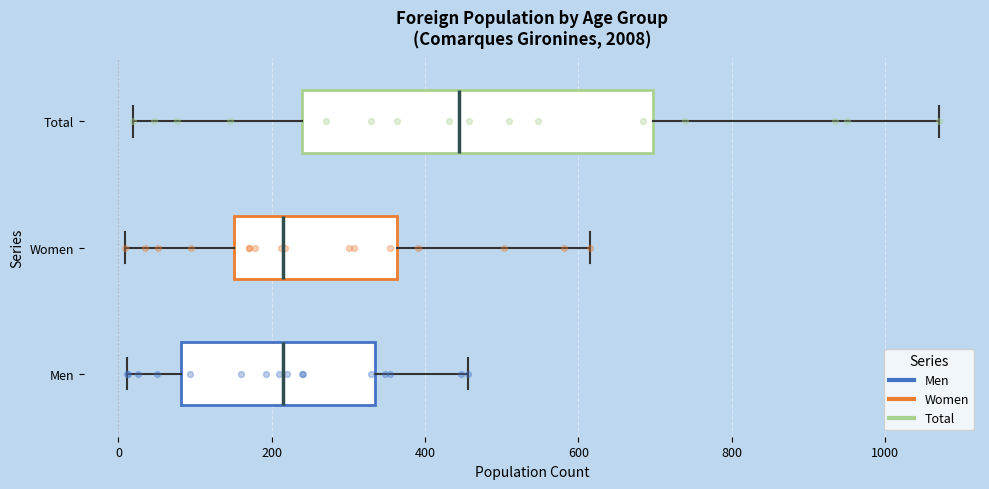

Reading bottom to top, read every box against the x-axis: the position of its median line, the range the box covers, and the ends of its whiskers. The values are not printed on the chart, so give them approximately, as read against the axis.

Men: median 220, box 80 to 340, whiskers 20 to 460
Women: median 220, box 160 to 360, whiskers 0 to 620
Total: median 440, box 240 to 700, whiskers 20 to 1080